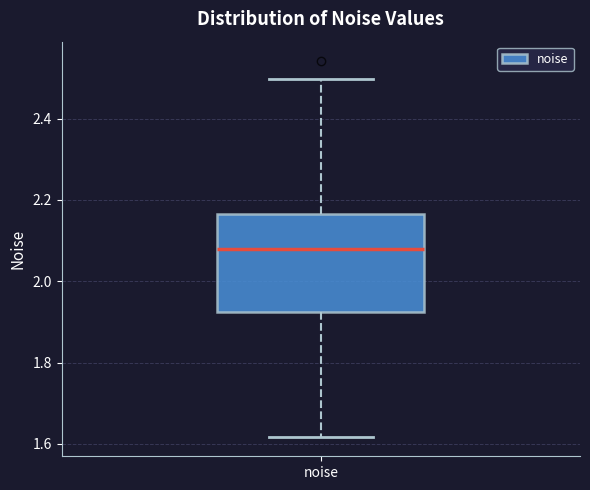

Where does the lower whisker of the box for noise end on the y-axis? The values are not printed on the chart, so give them approximately, as read against the axis.

1.62